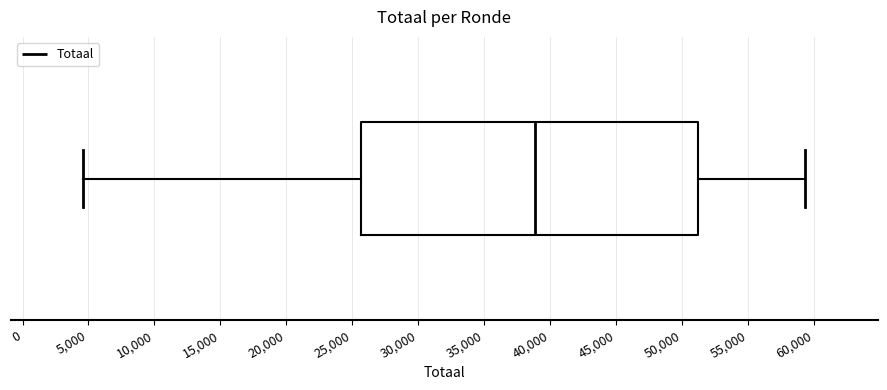

Where does the right whisker of the box end on the x-axis? The values are not printed on the chart, so give them approximately, as read against the axis.

59500